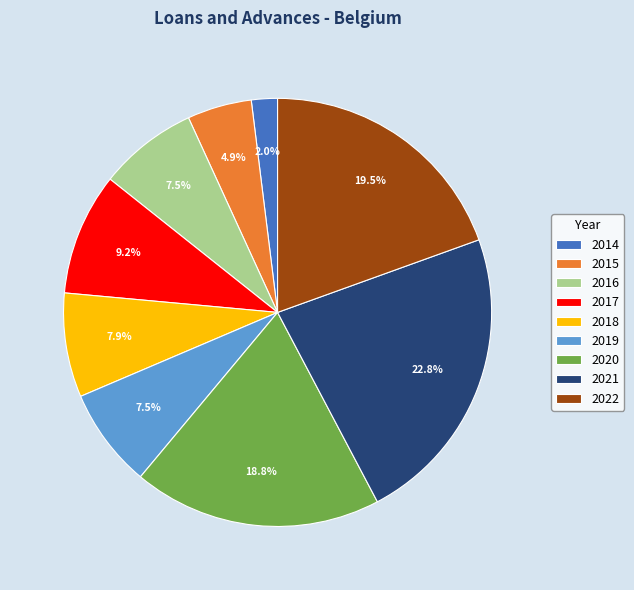

Which category has the biggest portion of the pie?

2021